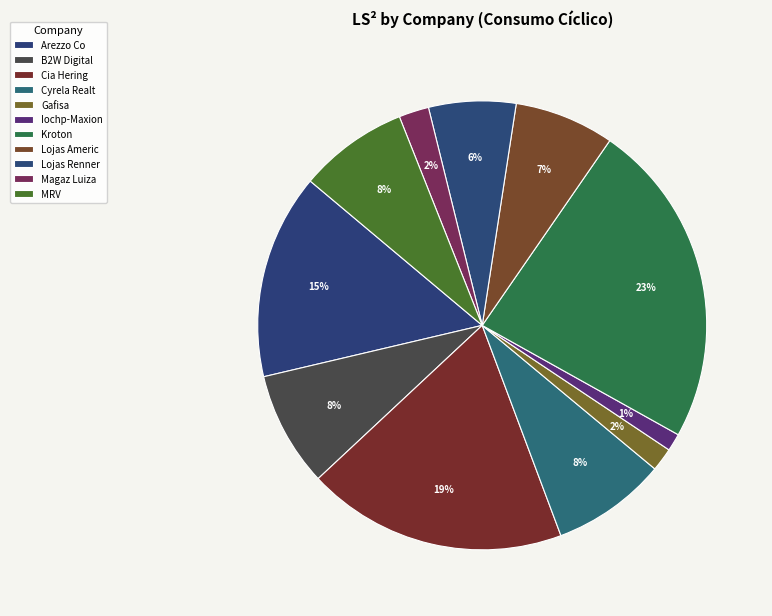

How many slices are in this pie chart?

11